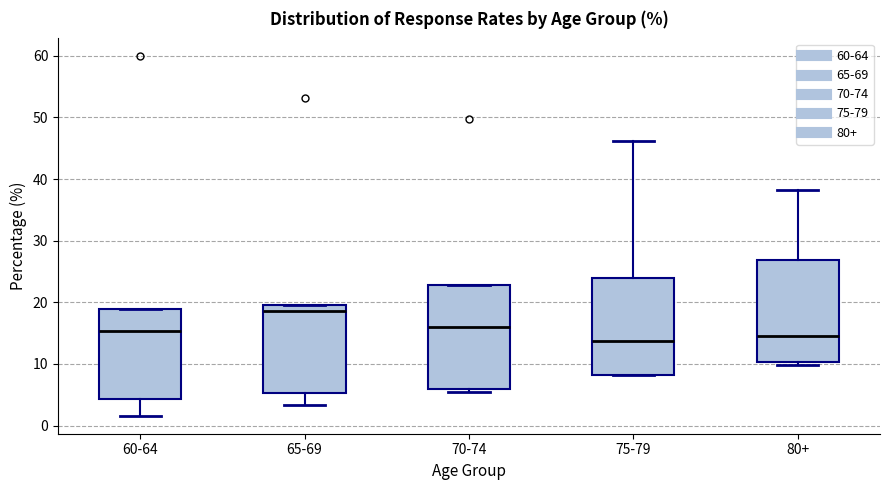

Where is the lower edge of the box for 80+ on the y-axis? The values are not printed on the chart, so give them approximately, as read against the axis.

10